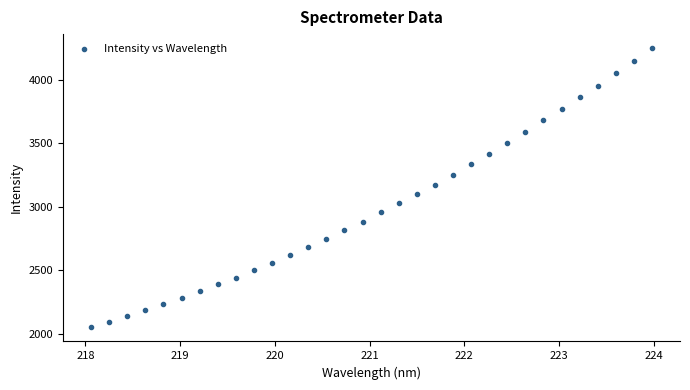

What is the range of Y values (max minus min)?

2198.9